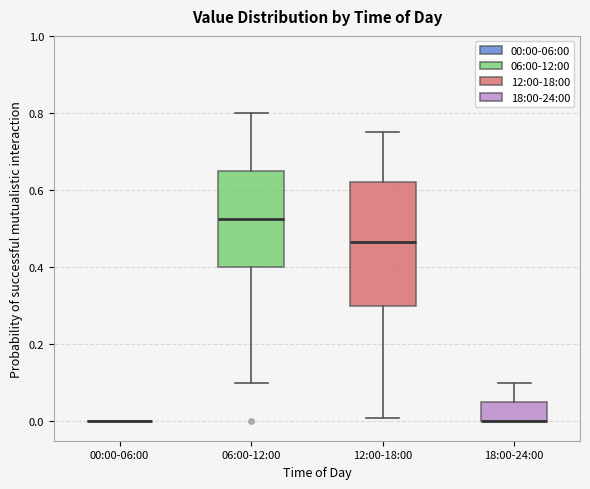

Comparing the boxes themselves (not the whiskers), which one is the tallest?

12:00-18:00